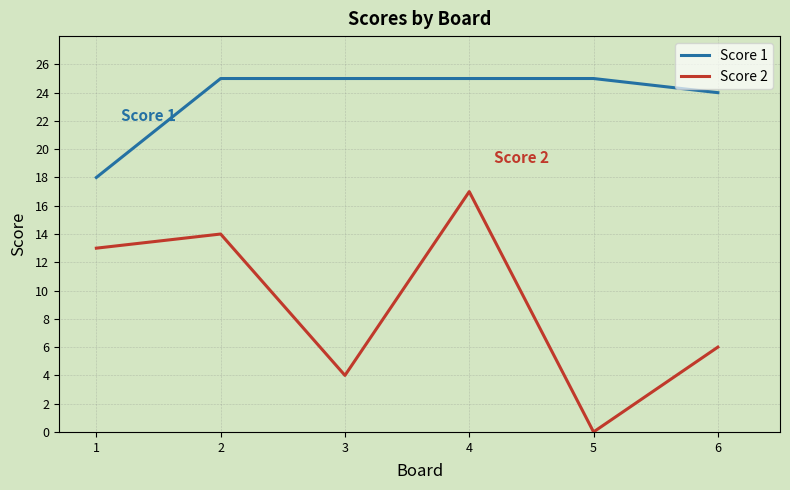

How many lines are shown in the chart?

2